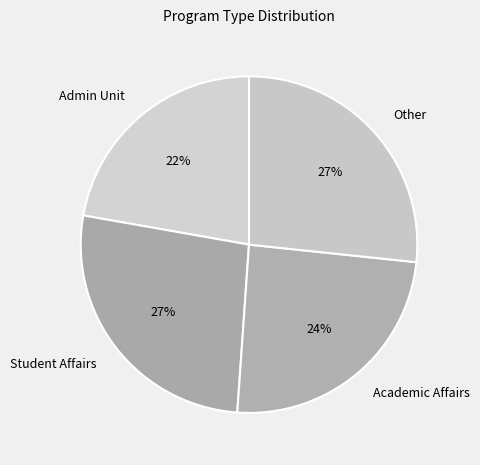

Is there any slice that represents more than half of the pie?

No